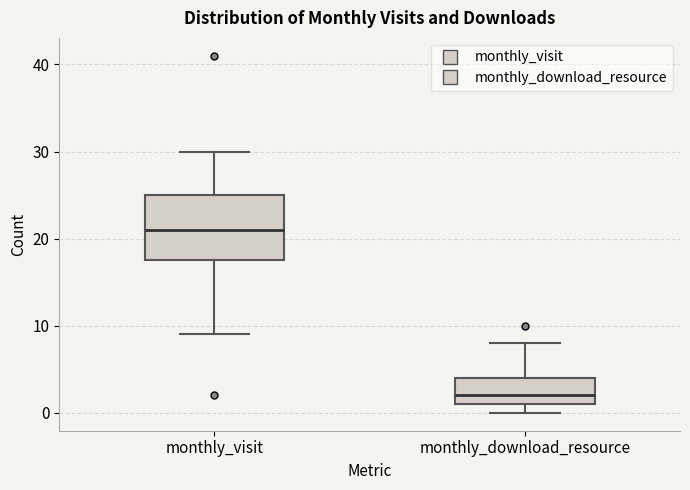

Which box has the highest median line?

monthly_visit